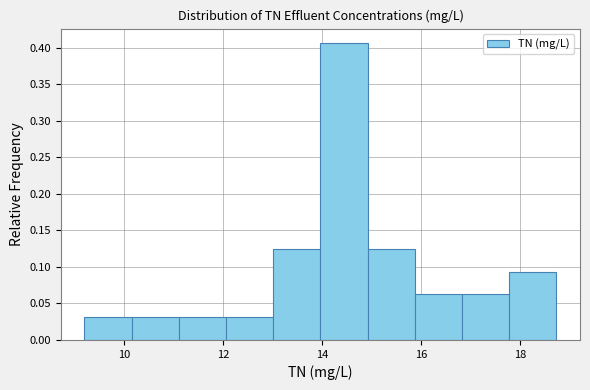

Reading left to right, list every bar in this chart as the range it spans on the x-axis followed by its height. Neither the bar edges nor the heights are printed on the chart, so give them approximately, as read against the axes.

9.2 to 10.2: 0.030
10.2 to 11.2: 0.030
11.2 to 12.0: 0.030
12.0 to 13.0: 0.030
13.0 to 14.0: 0.125
14.0 to 15.0: 0.405
15.0 to 15.8: 0.125
15.8 to 16.8: 0.065
16.8 to 17.8: 0.065
17.8 to 18.8: 0.095